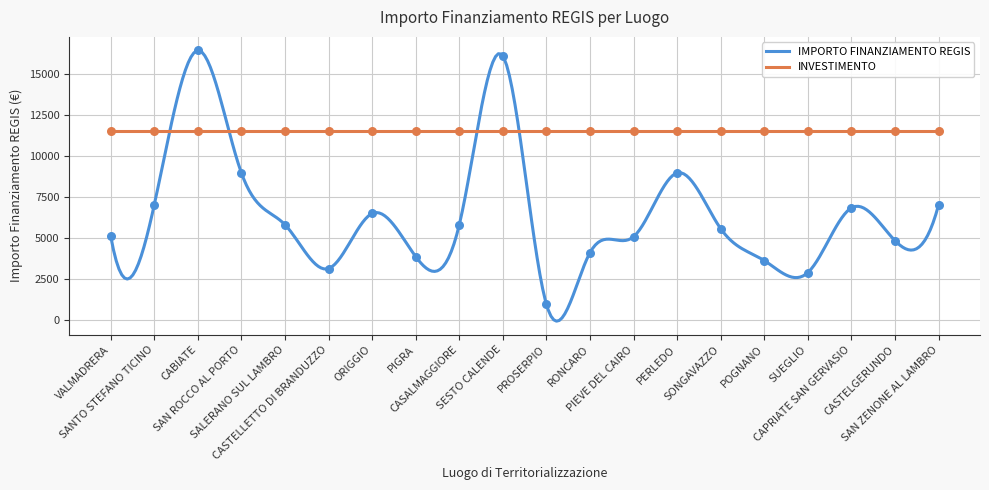

What is the change in value from SANTO STEFANO TICINO to SONGAVAZZO?

-1458